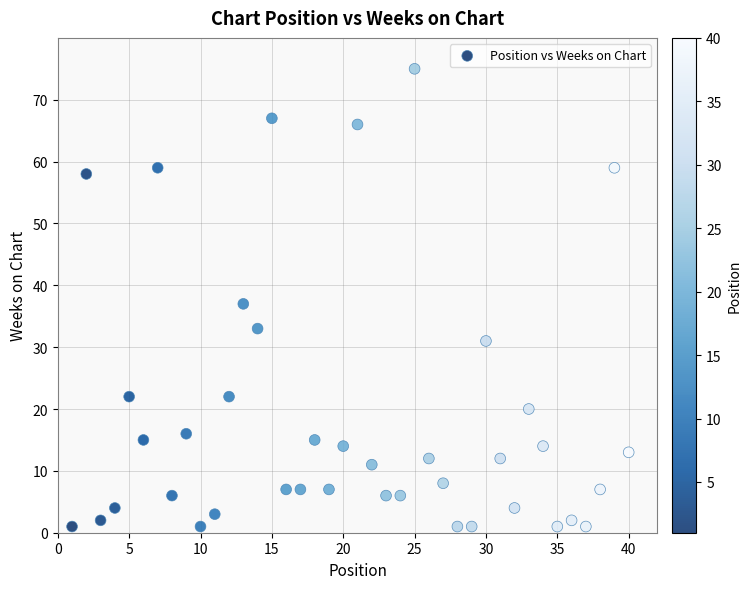

What Y value in the scatter plot is closest to 38?

37